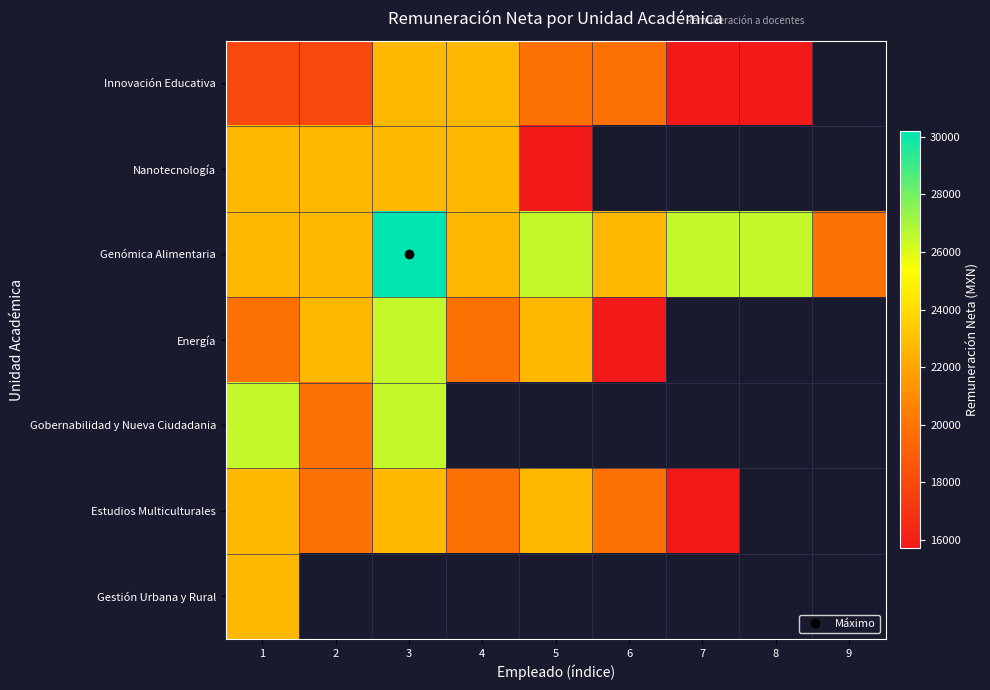

Read the Genómica Alimentaria value at 7.

26466.7